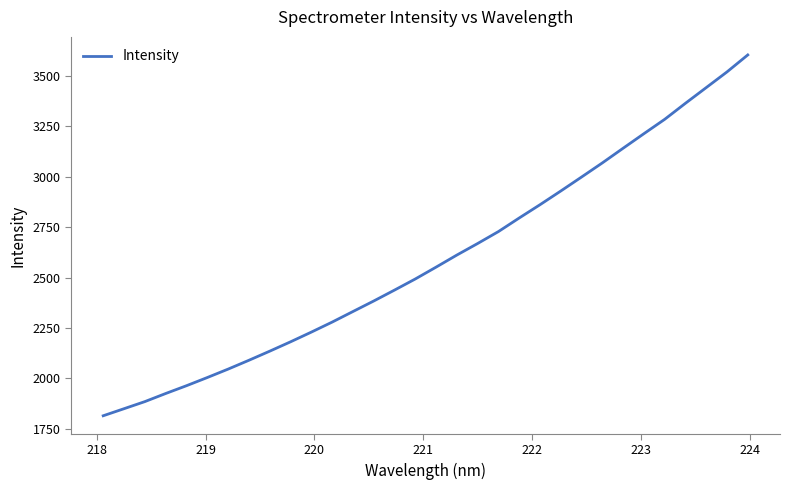

What is the smallest value displayed?

1815.0